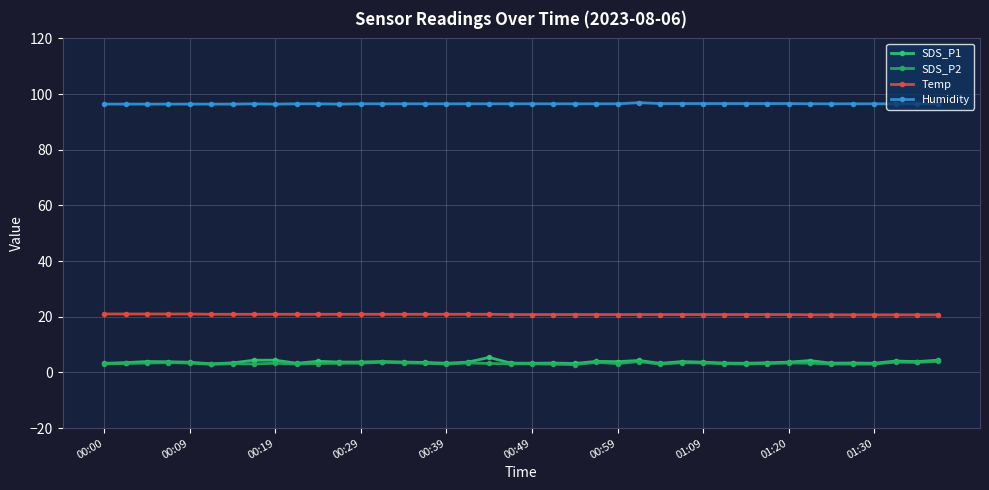

At how many categories does at least one series exceed 95?

40